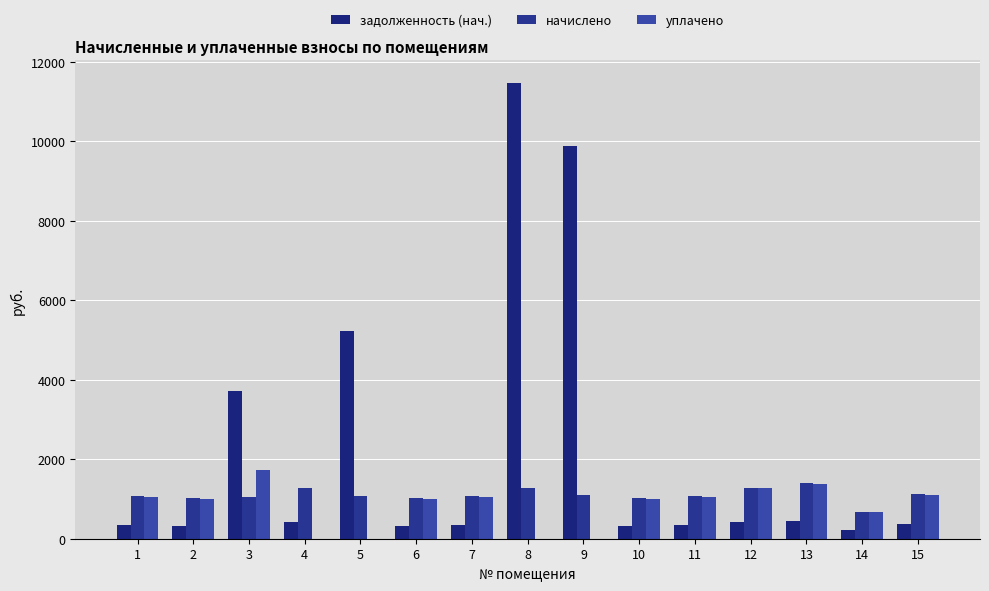

True or false: начислено has a value of 1285.2 at 4.

True